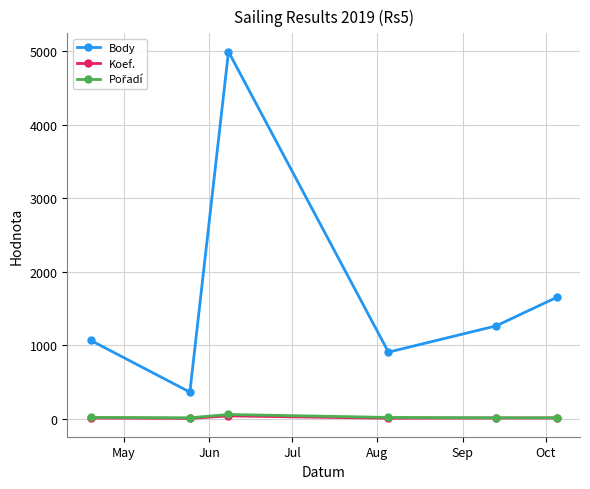

What is the maximum value shown in the chart?

4996